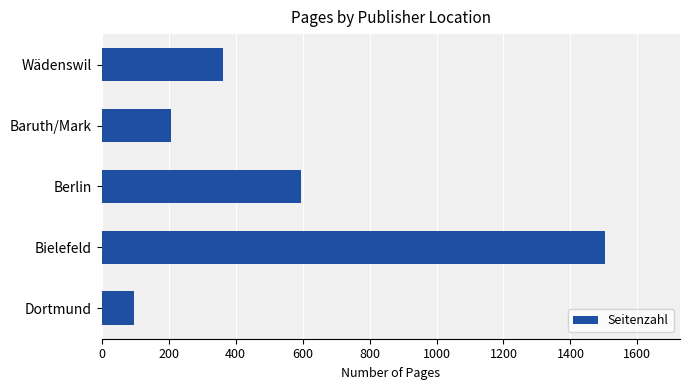

At which label is the value closest to 799?

Berlin